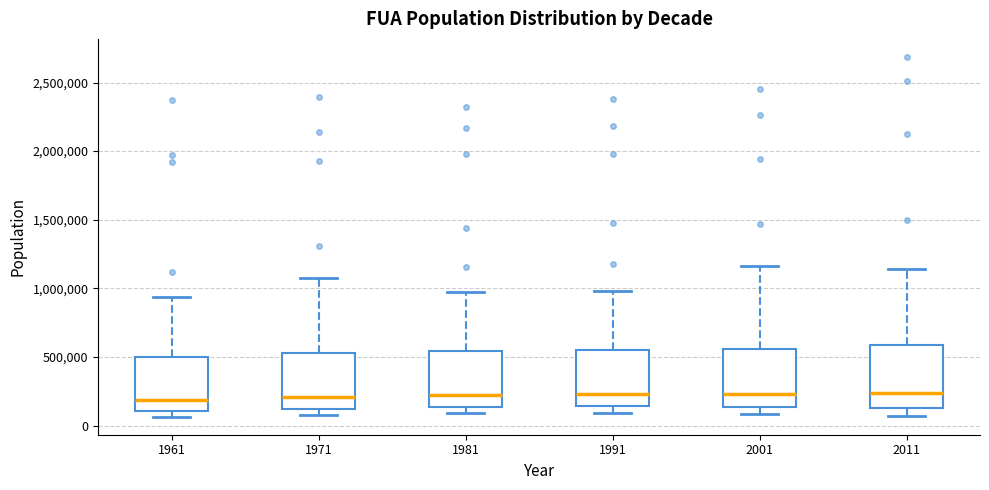

Where does the median line of the box at x = 1991 sit on the y-axis? The values are not printed on the chart, so give them approximately, as read against the axis.

250000